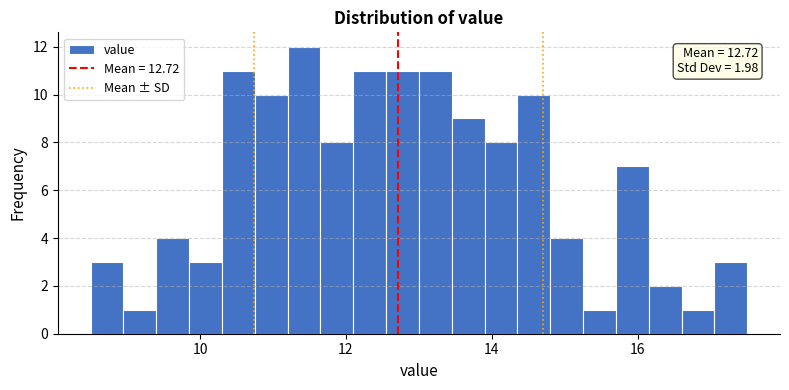

Around what value on the x-axis is the tallest bar? Give the approximate position of its centre, as read against the axis.

11.4